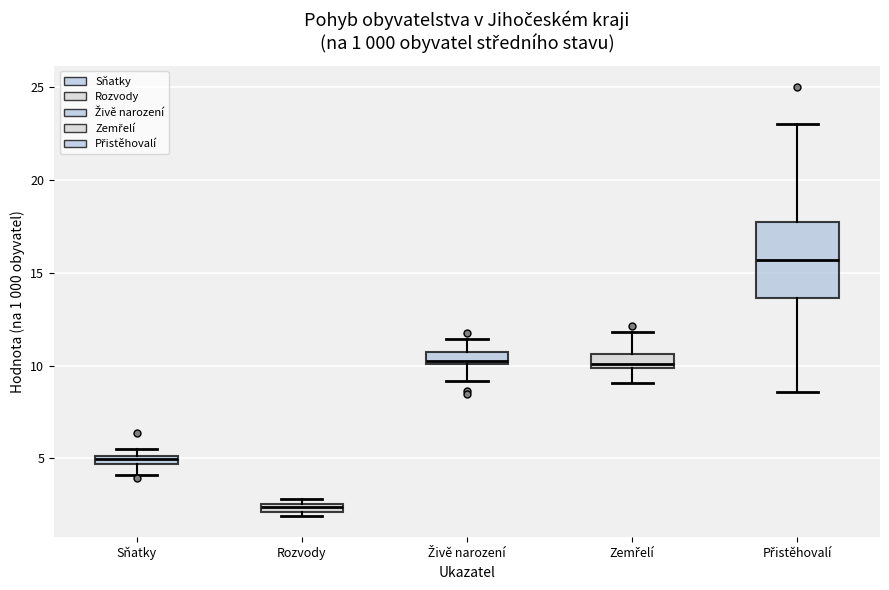

Which box has the highest median line?

Přistěhovalí